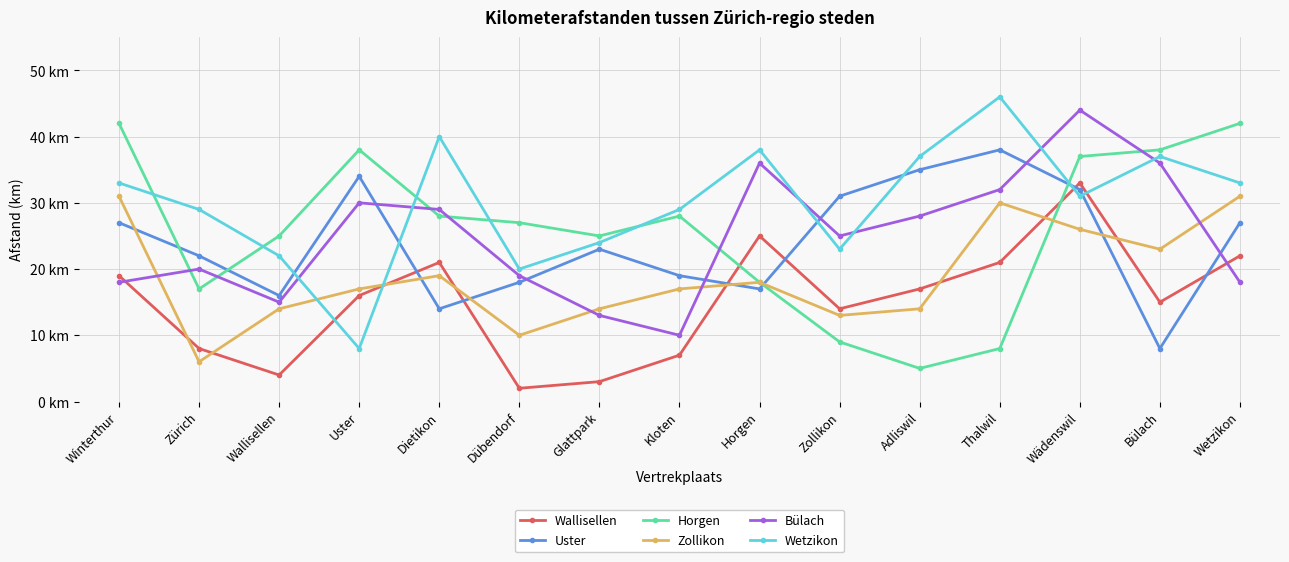

The value of Uster at Zürich is 13. True or false?

False